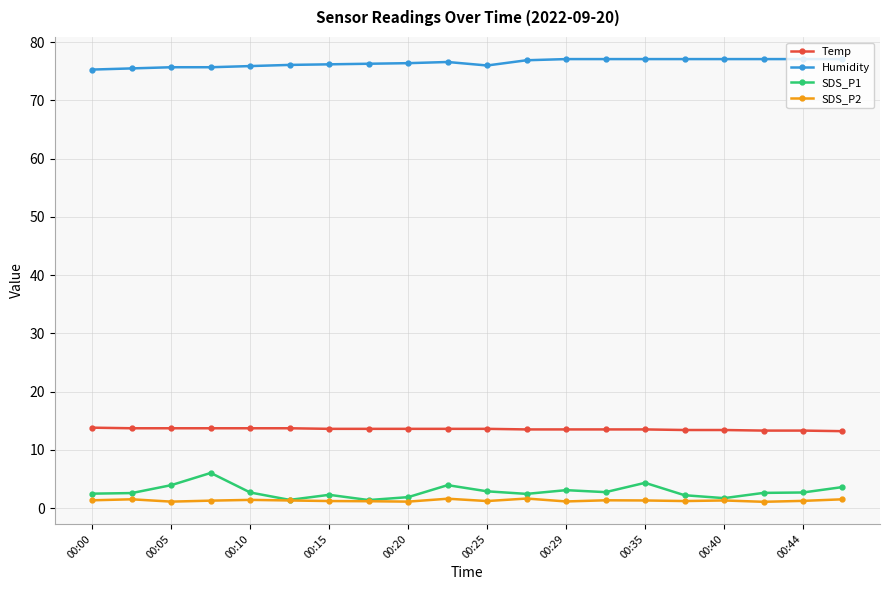

Rank the series by their maximum value, from lowest to highest.

SDS_P2, SDS_P1, Temp, Humidity